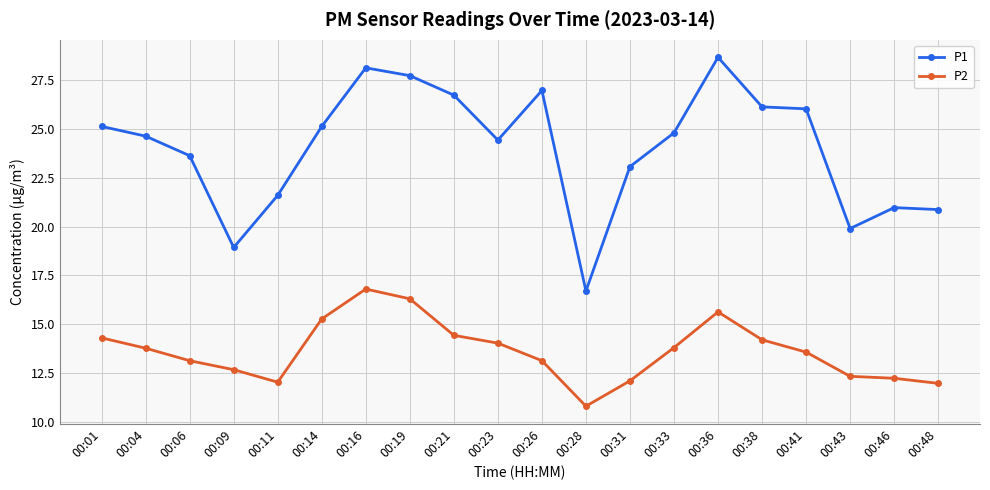

What is the sum of the P2 values at 00:33 and 00:11?

25.8